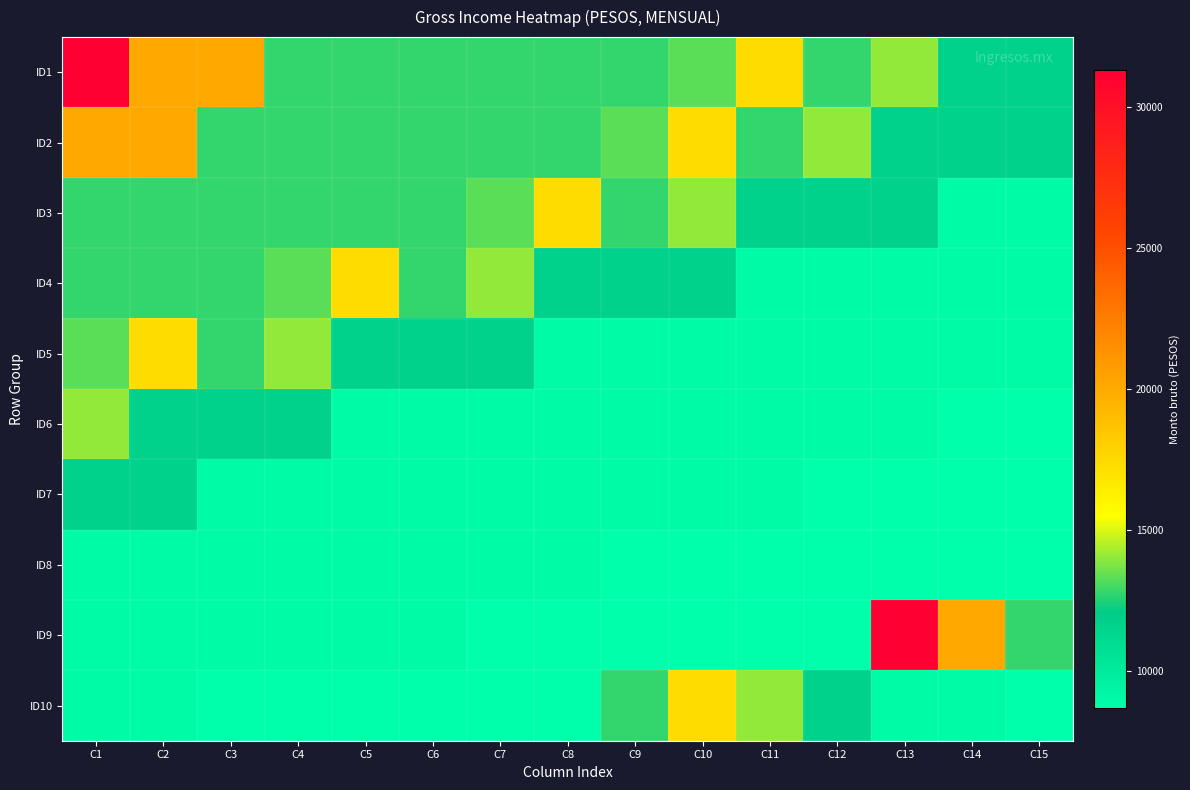

Count the number of categories in the chart.

15